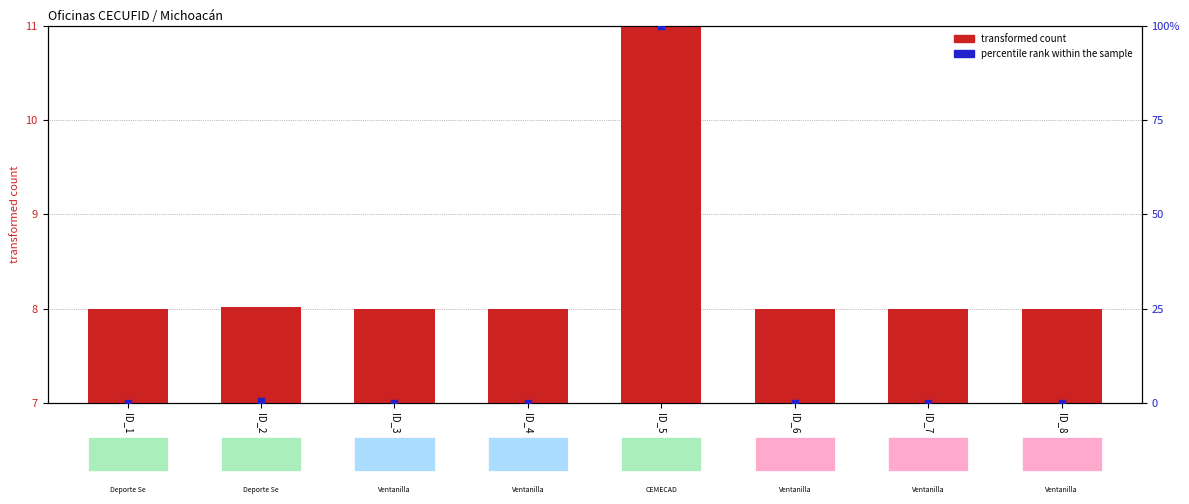

Which series has the largest total across all categories?

percentile rank within the sample